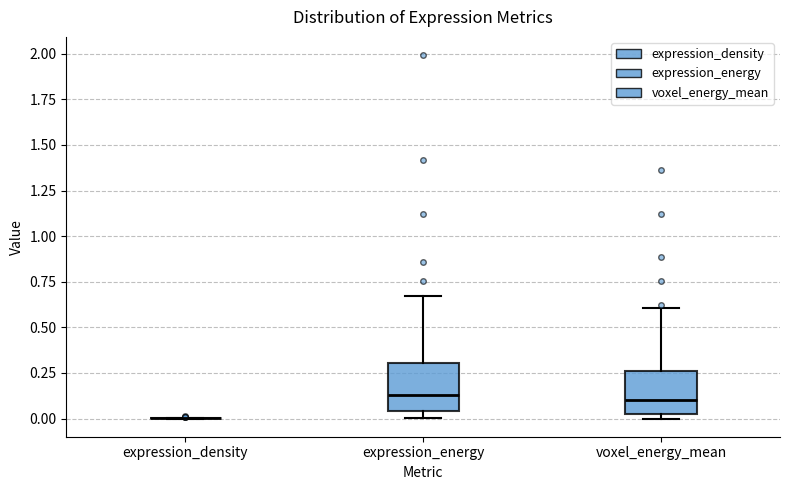

Reading left to right, read every box against the y-axis: the position of its median line, the range the box covers, and the ends of its whiskers. The values are not printed on the chart, so give them approximately, as read against the axis.

expression_density: box collapsed to a line at 0.00, whiskers 0.00 to 0.00
expression_energy: median 0.15, box 0.05 to 0.30, whiskers 0.00 to 0.65
voxel_energy_mean: median 0.10, box 0.05 to 0.25, whiskers 0.00 to 0.60